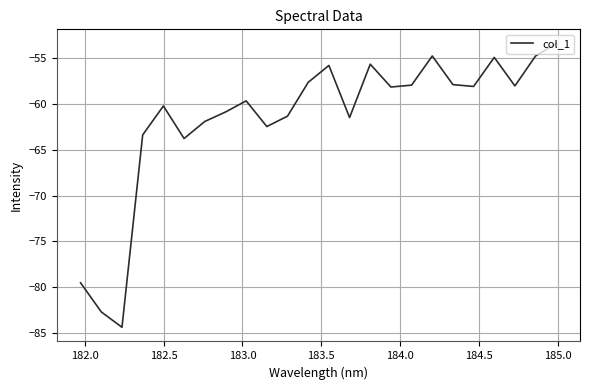

What is the smallest value displayed?

-84.4